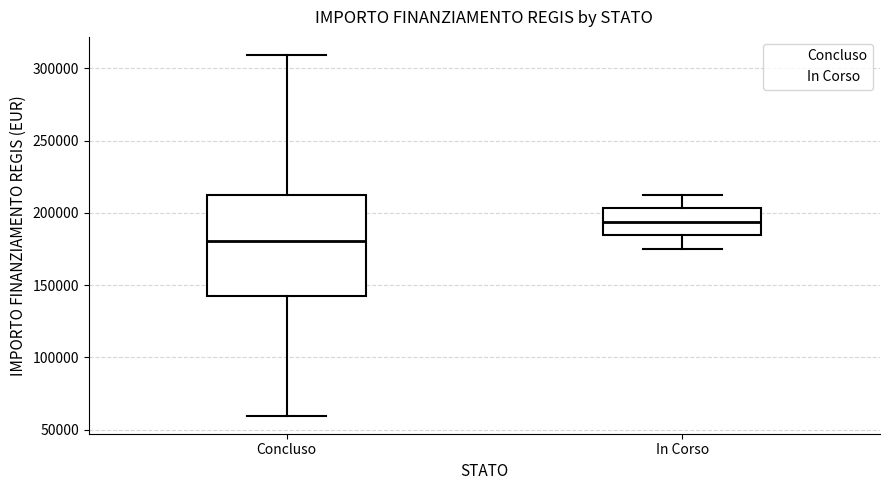

Which box's median line is the lowest?

Concluso